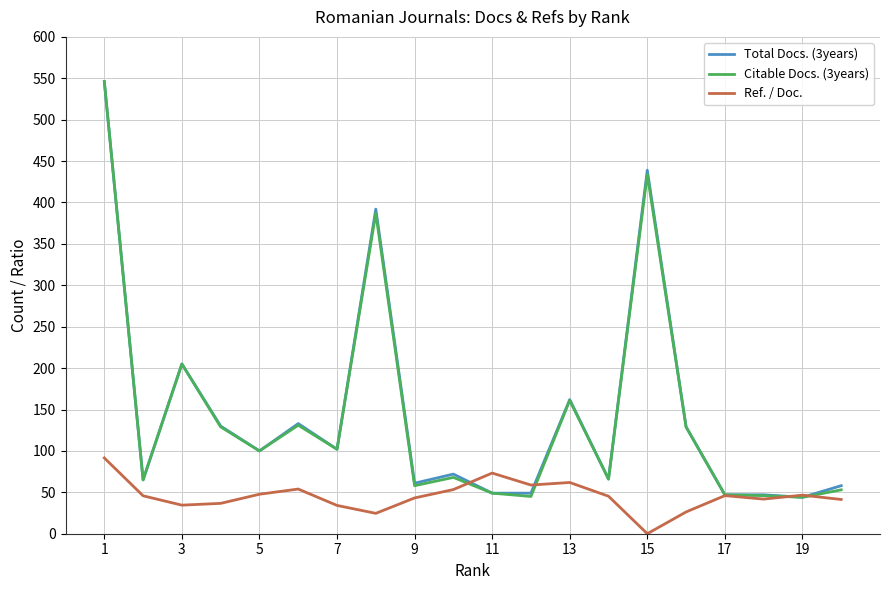

In Citable Docs. (3years), how many points are higher than both neighbors (excluding endpoints)?

6